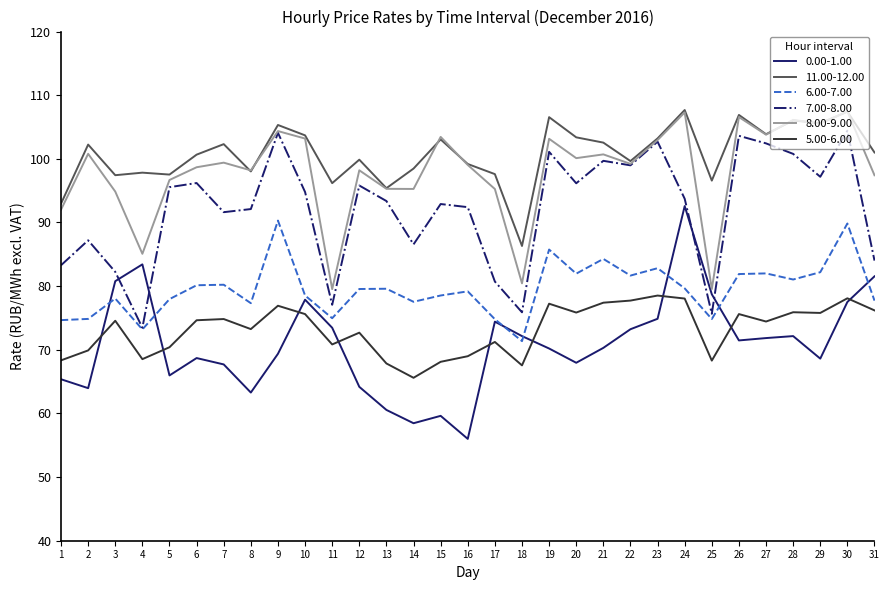

How many lines are shown in the chart?

6